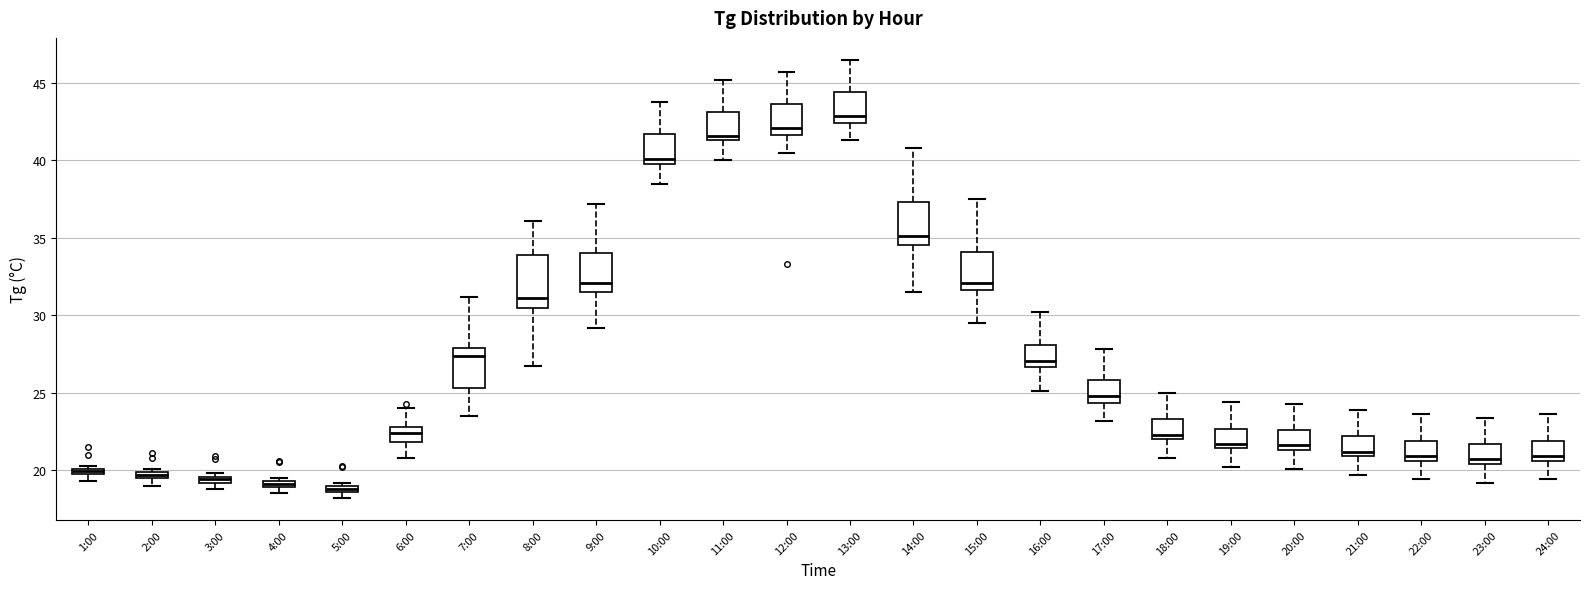

Where is the lower edge of the box for 9:00 on the y-axis? The values are not printed on the chart, so give them approximately, as read against the axis.

31.5